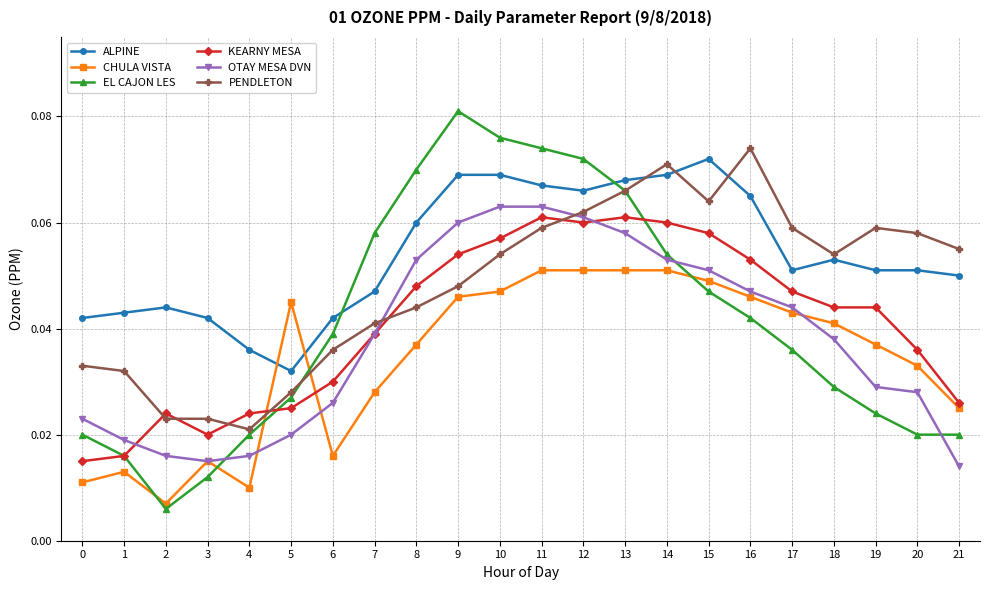

Rank the series by their maximum value, from highest to lowest.

EL CAJON LES, PENDLETON, ALPINE, OTAY MESA DVN, KEARNY MESA, CHULA VISTA